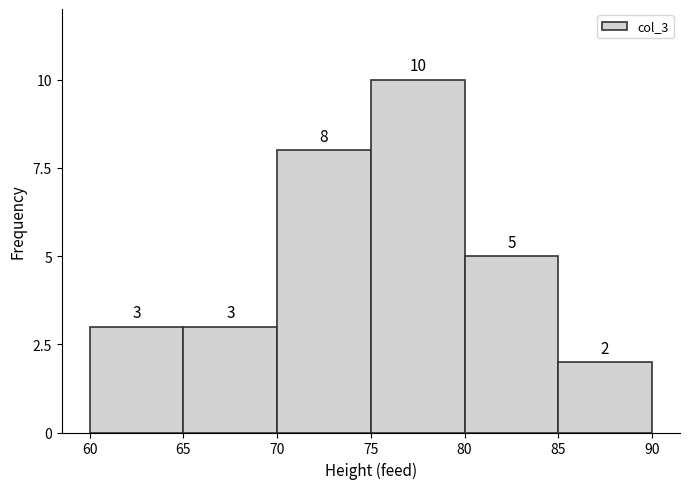

Reading left to right, transcribe this chart: for each bar, give the range it covers on the x-axis and its height.

60 to 65: 3
65 to 70: 3
70 to 75: 8
75 to 80: 10
80 to 85: 5
85 to 90: 2